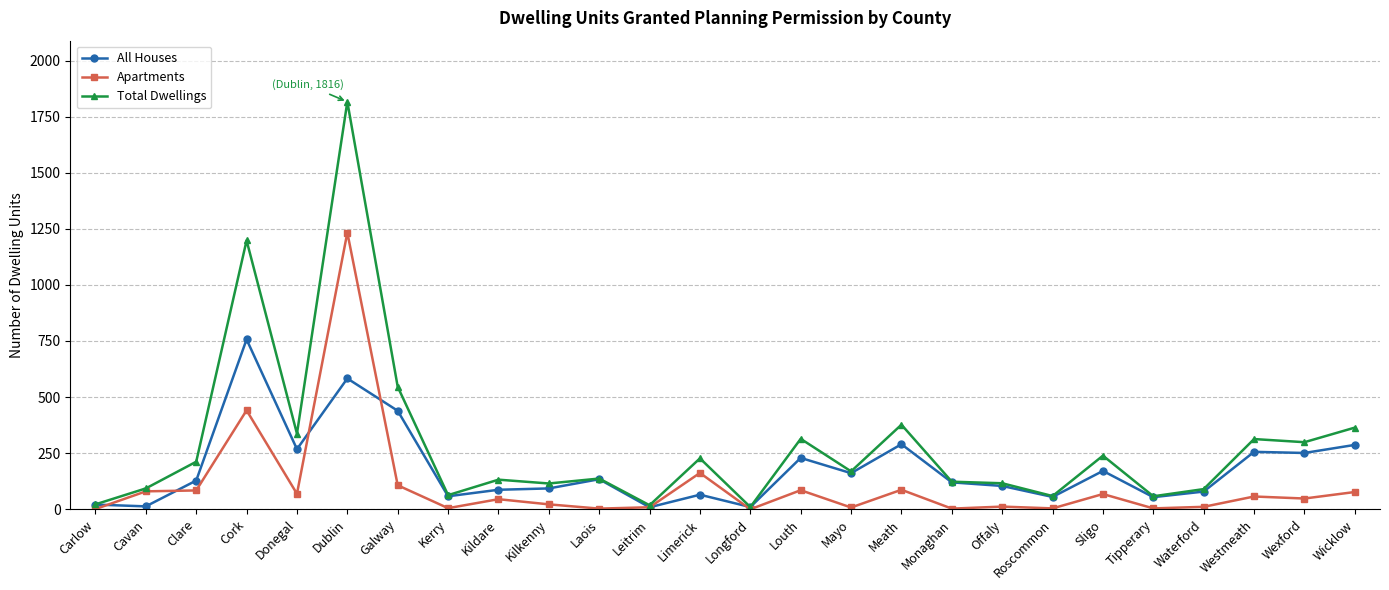

At which category does the chart reach its peak across all series?

Dublin